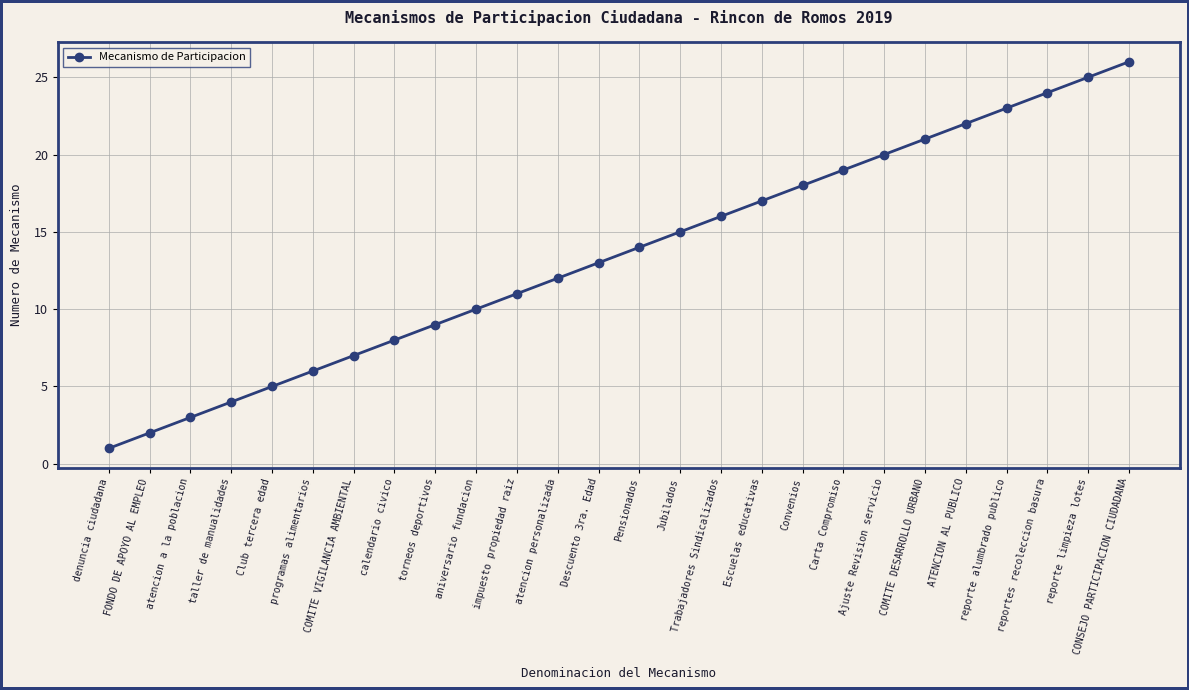

What is the average value?

14